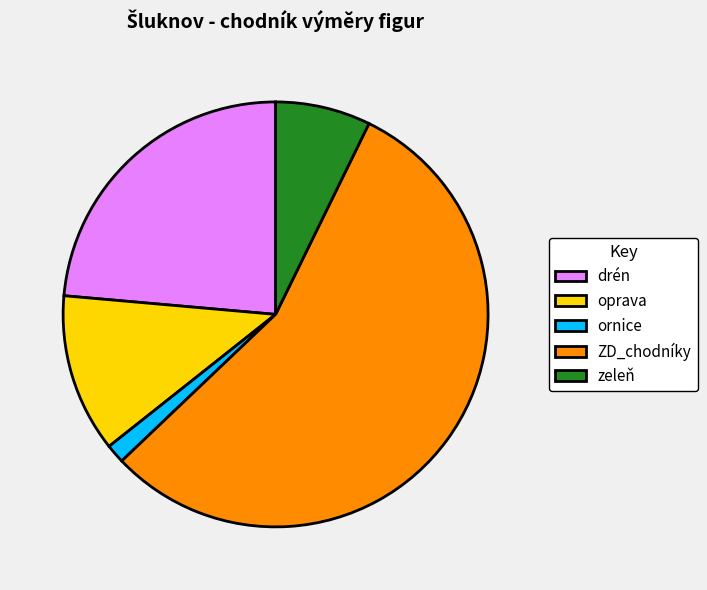

Is the sum of ZD_chodníky and ornice greater than half?

Yes